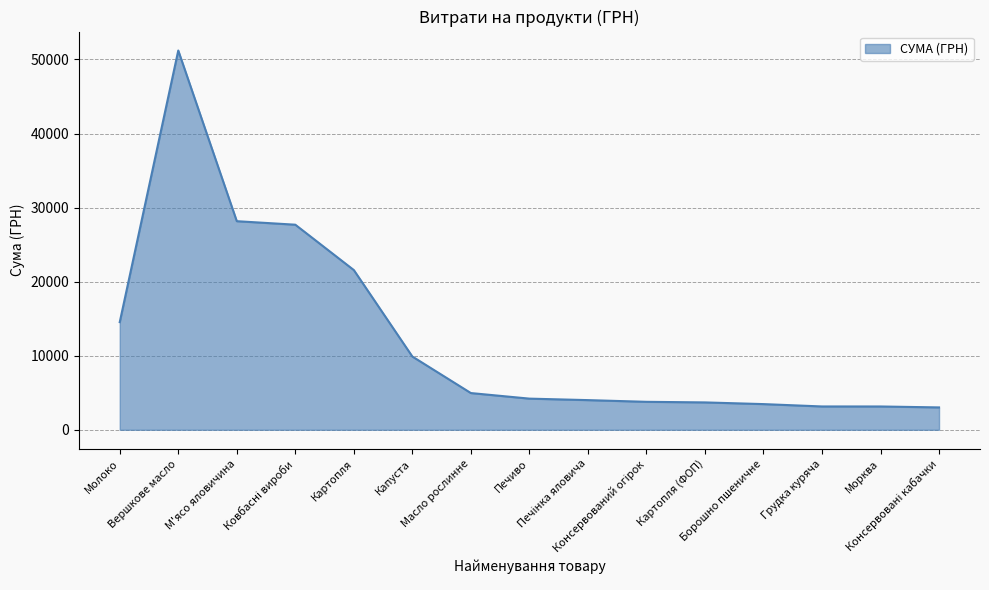

What is the minimum value shown in the chart?

3021.0